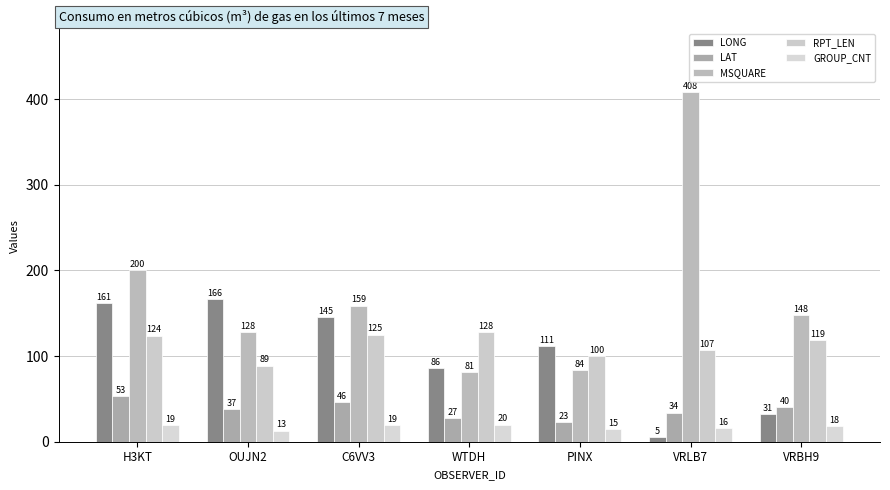

What are all the series names shown in the legend?

LONG, LAT, MSQUARE, RPT_LEN, GROUP_CNT